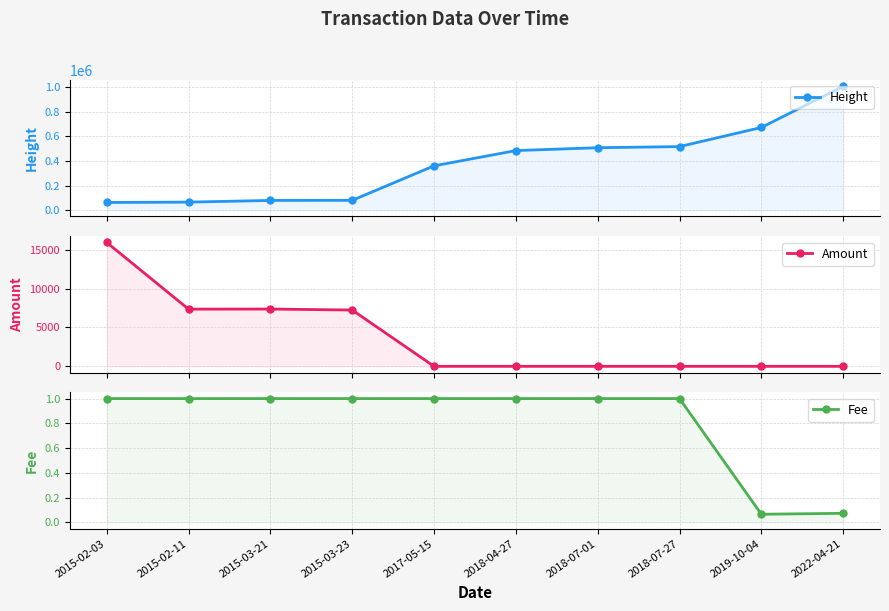

Reading left to right, transcribe all the data shown in this chart.

Height: 2015-02-03=62965.0	2015-02-11=65707.0	2015-03-21=79347.0	2015-03-23=80211.0	2017-05-15=360311.0	2018-04-27=484224.0	2018-07-01=507453.0	2018-07-27=516625.0	2019-10-04=671802.0	2022-04-21=1005561.0
Amount: 2015-02-03=15921.0	2015-02-11=7350.0	2015-03-21=7360.0	2015-03-23=7237.0	2017-05-15=0.0	2018-04-27=0.0	2018-07-01=0.0	2018-07-27=0.0	2019-10-04=0.0	2022-04-21=0.0
Fee: 2015-02-03=1.0	2015-02-11=1.0	2015-03-21=1.0	2015-03-23=1.0	2017-05-15=1.0	2018-04-27=1.0	2018-07-01=1.0	2018-07-27=1.0	2019-10-04=0.1	2022-04-21=0.1